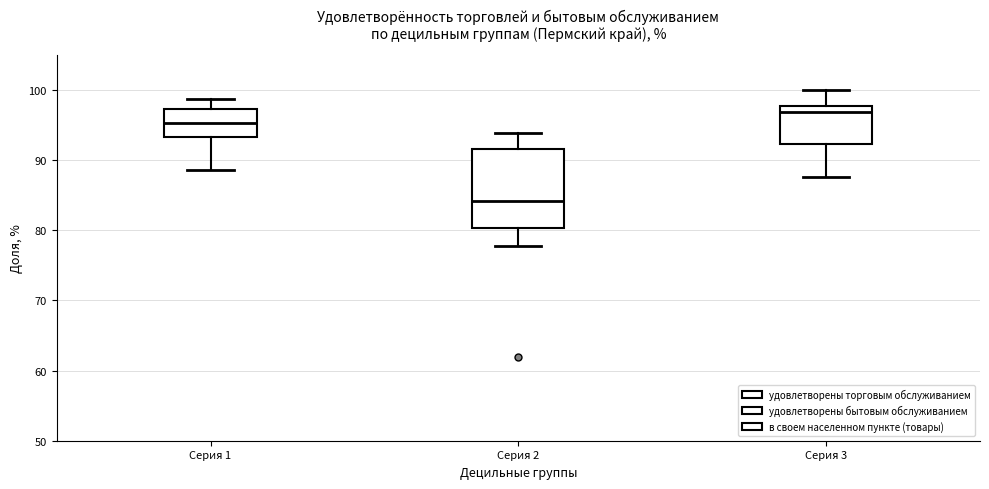

Reading left to right, transcribe this box plot: for each box, give where its median line is, the range the box spans, and where its two whiskers end, as read against the y-axis. The values are not printed on the chart, so give them approximately, as read against the axis.

Серия 1: median 95, box 93 to 97, whiskers 89 to 99
Серия 2: median 84, box 80 to 92, whiskers 78 to 94
Серия 3: median 97, box 92 to 98, whiskers 88 to 100